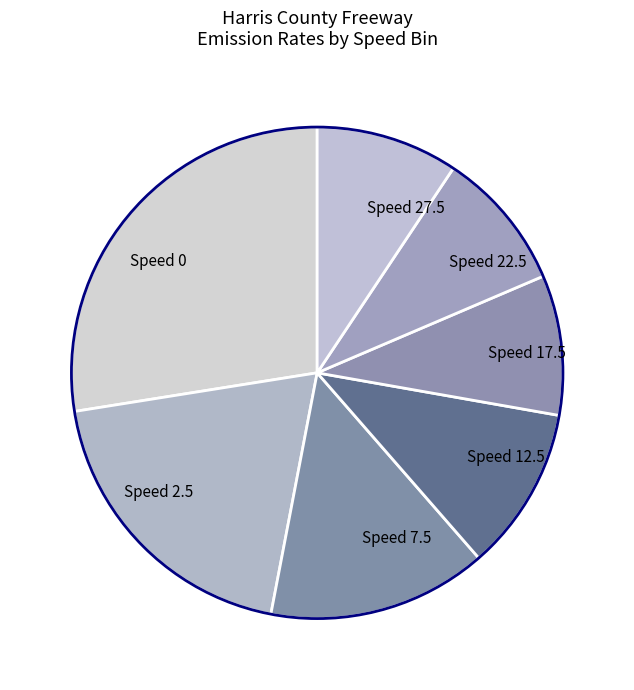

What is the largest slice in the pie chart?

Speed 0